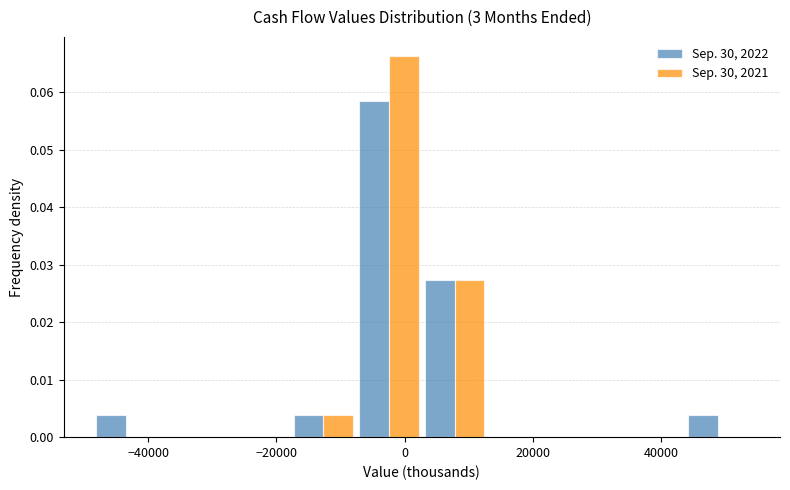

What is the height of the Sep. 30, 2021 bar covering 2000 to 12000 on the x-axis? Neither the bar edges nor the heights are printed on the chart, so give them approximately, as read against the axes.

0.027